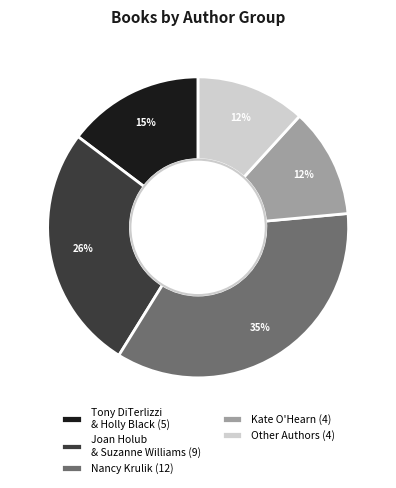

True or false: Kate O'Hearn (4) accounts for 23% of the total.

False